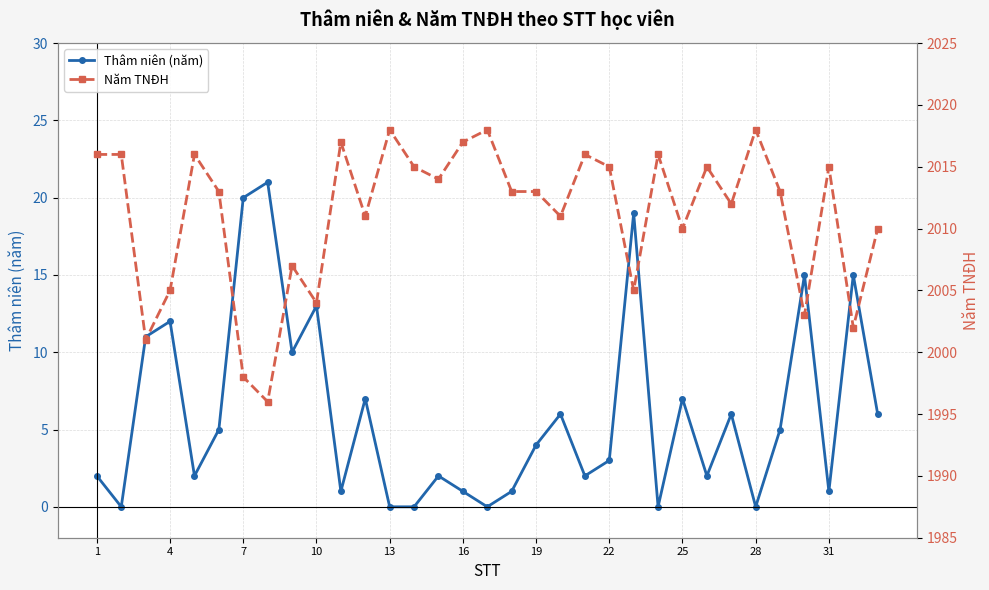

The value of Thâm niên (năm) at 22 is 5. True or false?

False